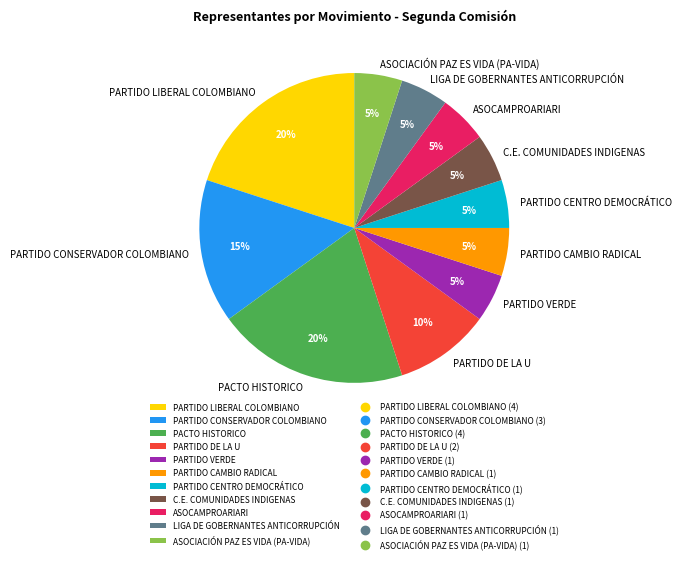

The PARTIDO VERDE slice represents 17% of the pie. True or false?

False